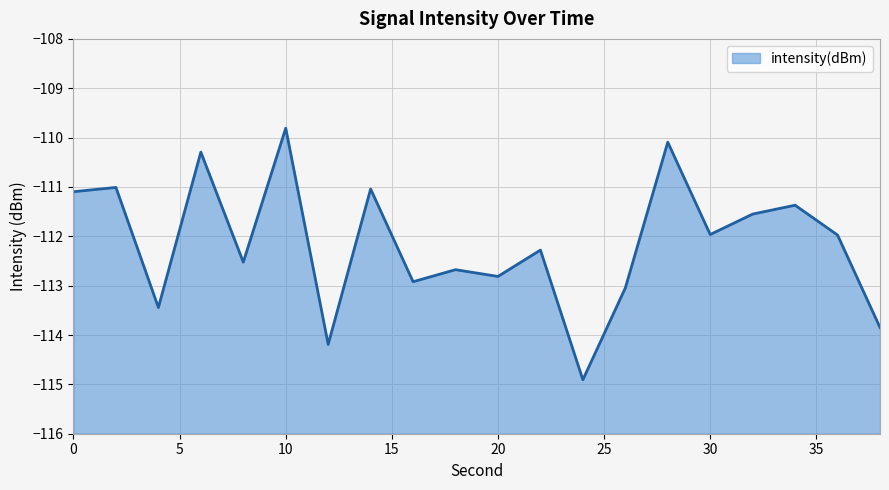

At which category does the data reach its first local peak?

2